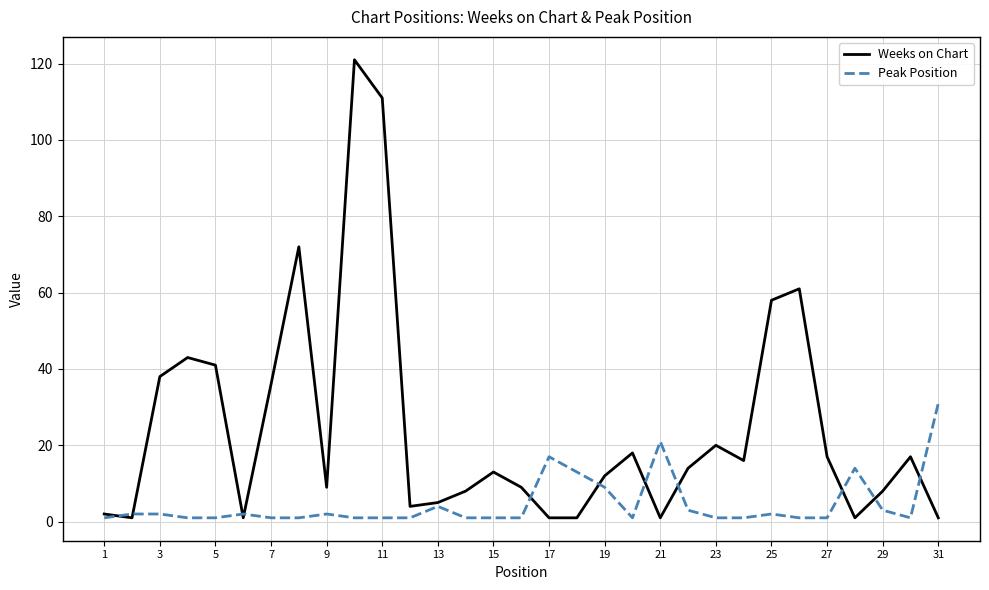

List the series in order of their peak value, lowest first.

Peak Position, Weeks on Chart